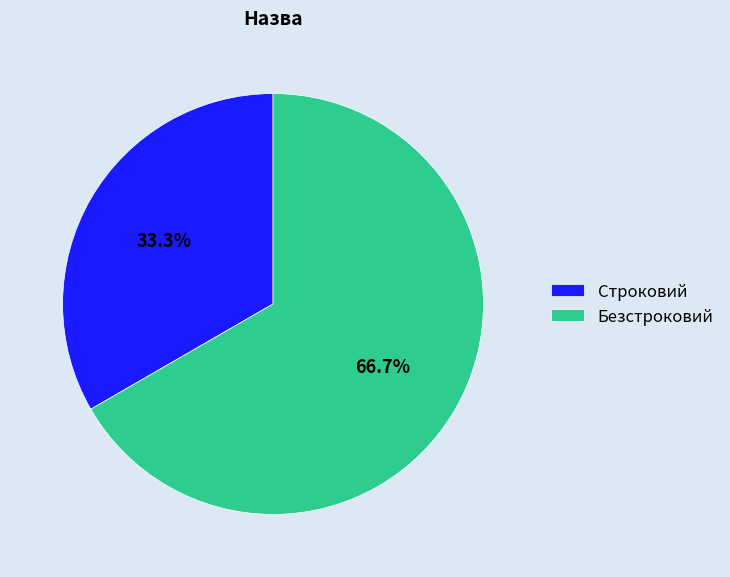

Rank the categories by value from lowest to highest.

Строковий, Безстроковий